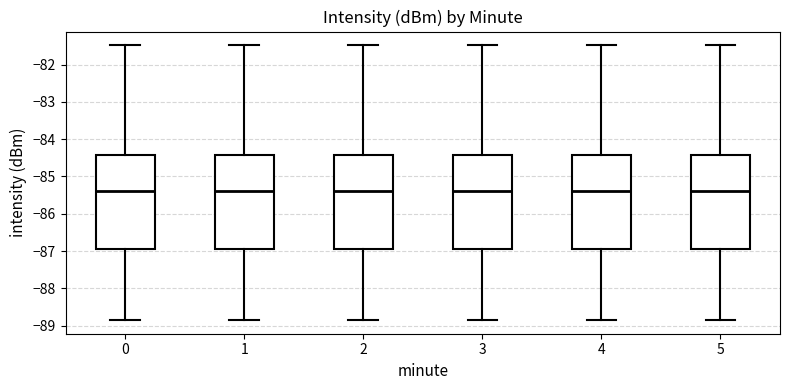

Reading left to right, read every box against the y-axis: the position of its median line, the range the box covers, and the ends of its whiskers. The values are not printed on the chart, so give them approximately, as read against the axis.

0: median -85.4, box -87.0 to -84.4, whiskers -88.8 to -81.5
1: median -85.4, box -87.0 to -84.4, whiskers -88.8 to -81.5
2: median -85.4, box -87.0 to -84.4, whiskers -88.8 to -81.5
3: median -85.4, box -87.0 to -84.4, whiskers -88.8 to -81.5
4: median -85.4, box -87.0 to -84.4, whiskers -88.8 to -81.5
5: median -85.4, box -87.0 to -84.4, whiskers -88.8 to -81.5